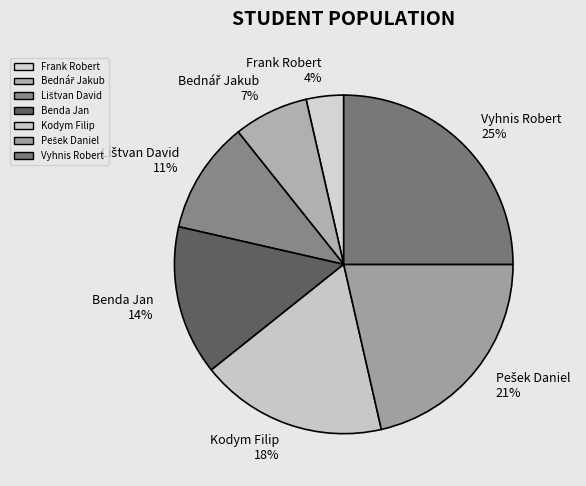

To the nearest percent, what is the average slice percentage?

14%